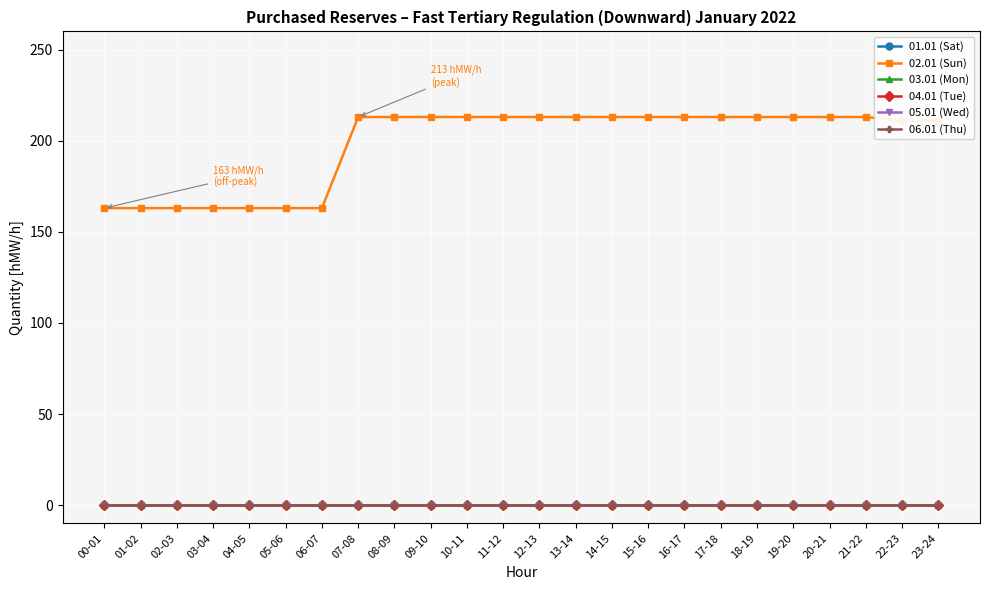

Rank the categories by 03.01 (Mon) value from lowest to highest.

00-01, 01-02, 02-03, 03-04, 04-05, 05-06, 06-07, 07-08, 08-09, 09-10, 10-11, 11-12, 12-13, 13-14, 14-15, 15-16, 16-17, 17-18, 18-19, 19-20, 20-21, 21-22, 22-23, 23-24